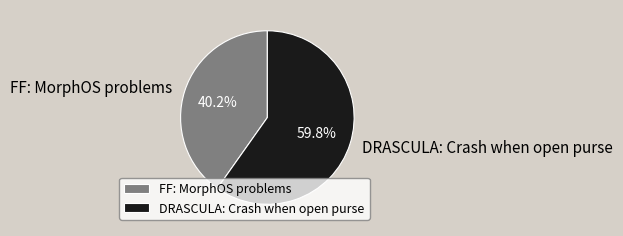

What percentage is the DRASCULA: Crash when open purse slice, to the nearest percent?

60%